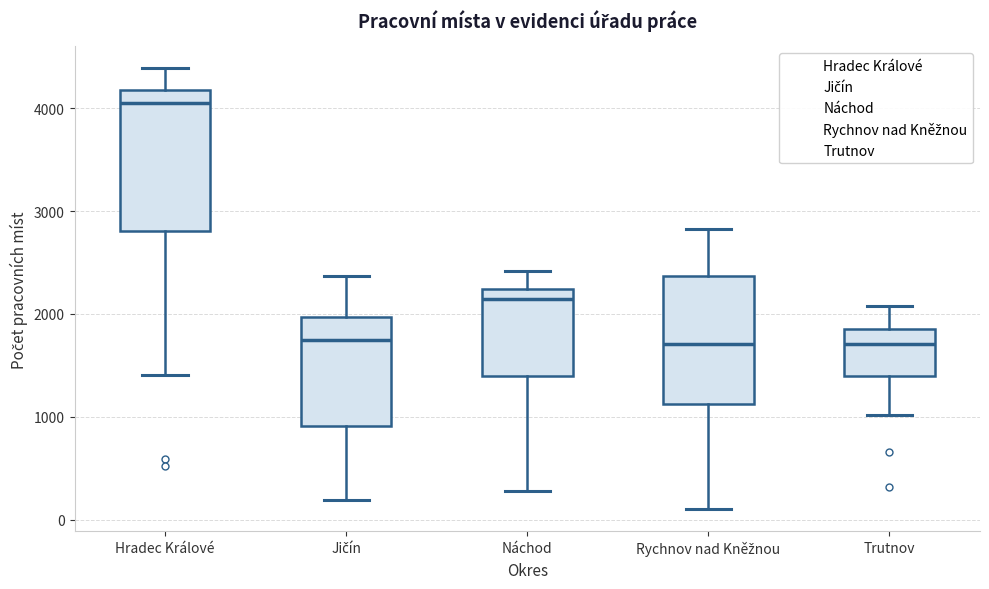

Reading left to right, read every box against the y-axis: the position of its median line, the range the box covers, and the ends of its whiskers. The values are not printed on the chart, so give them approximately, as read against the axis.

Hradec Králové: median 4100, box 2800 to 4200, whiskers 1400 to 4400
Jičín: median 1700, box 900 to 2000, whiskers 200 to 2400
Náchod: median 2100, box 1400 to 2200, whiskers 300 to 2400
Rychnov nad Kněžnou: median 1700, box 1100 to 2400, whiskers 100 to 2800
Trutnov: median 1700, box 1400 to 1900, whiskers 1000 to 2100